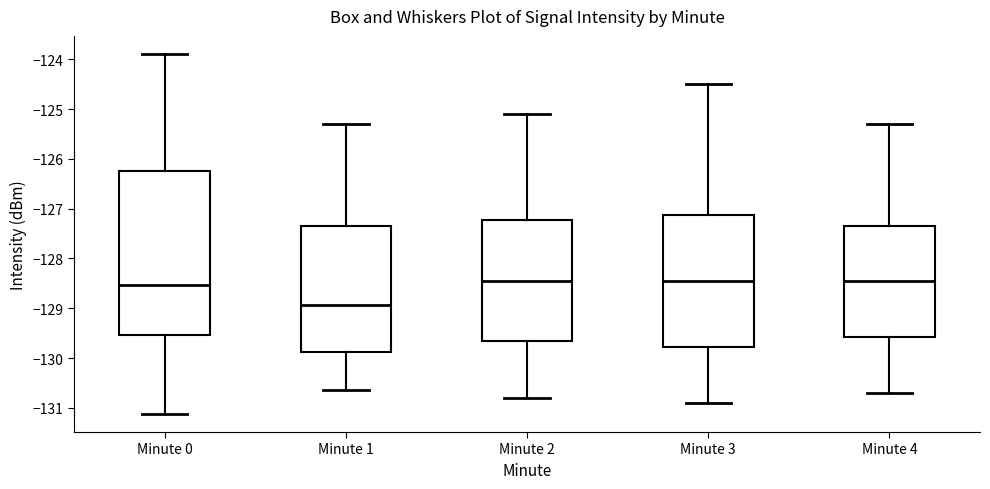

Which box is the tallest, from its lower edge to its upper edge?

Minute 0